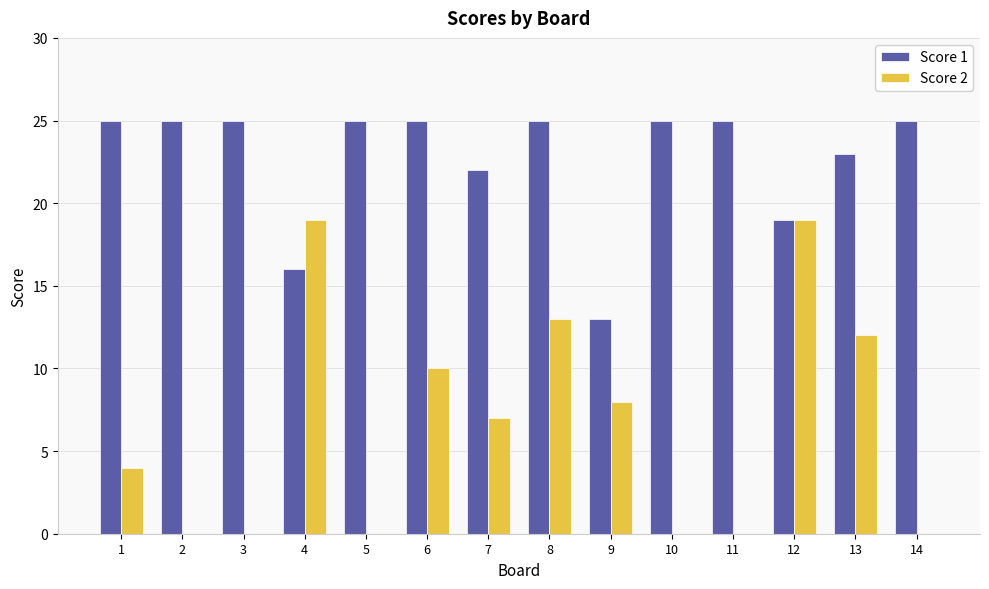

What is the maximum value shown in the chart?

25